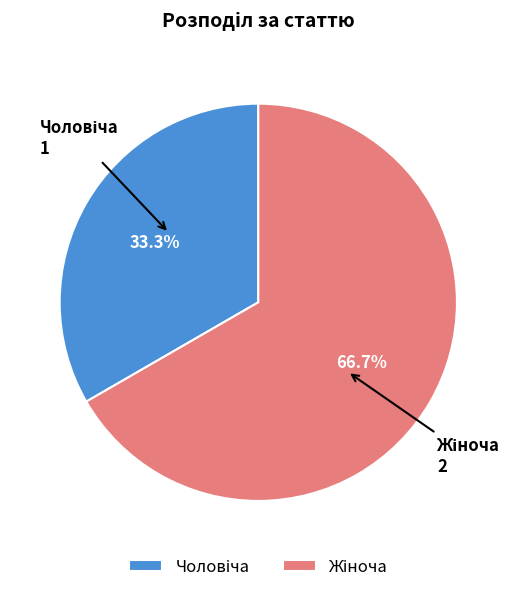

Does any single category account for the majority?

Yes